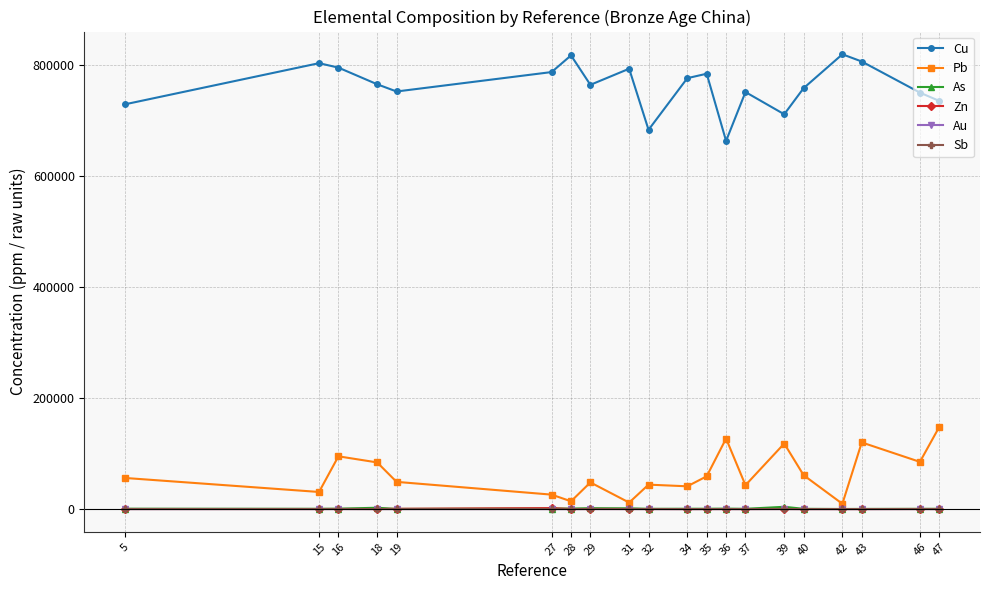

What is the maximum value for Pb?

148000.0